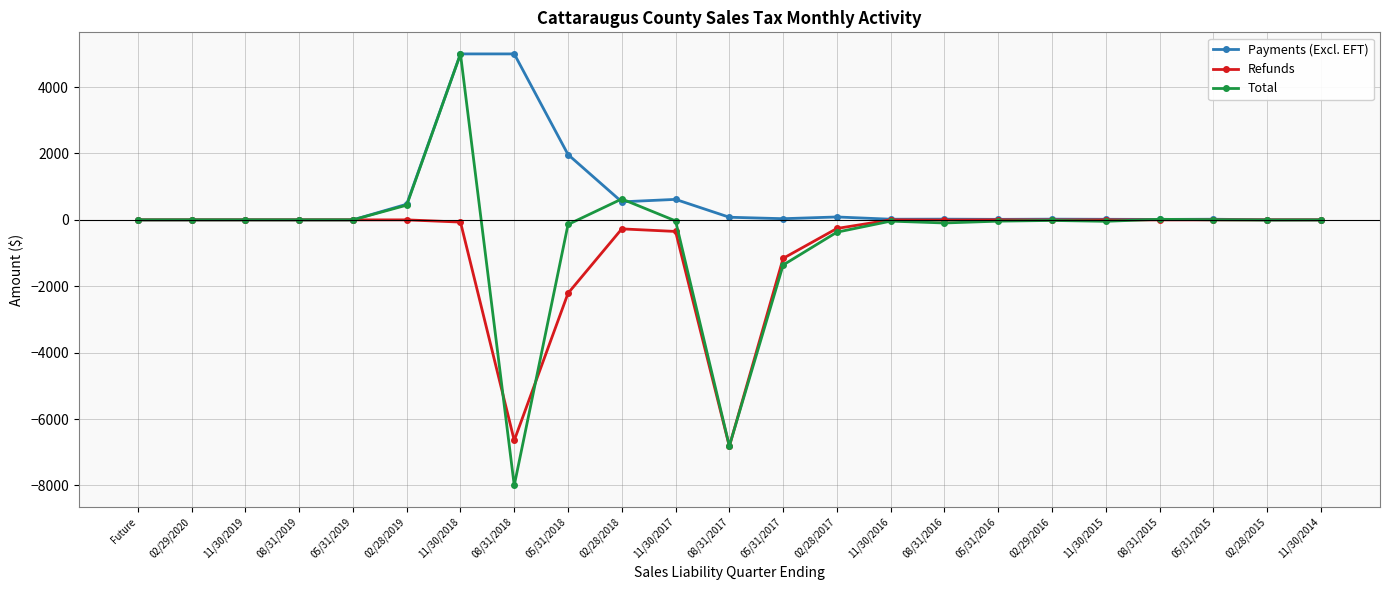

The value of Payments (Excl. EFT) at 11/30/2018 is 5000.0. True or false?

True